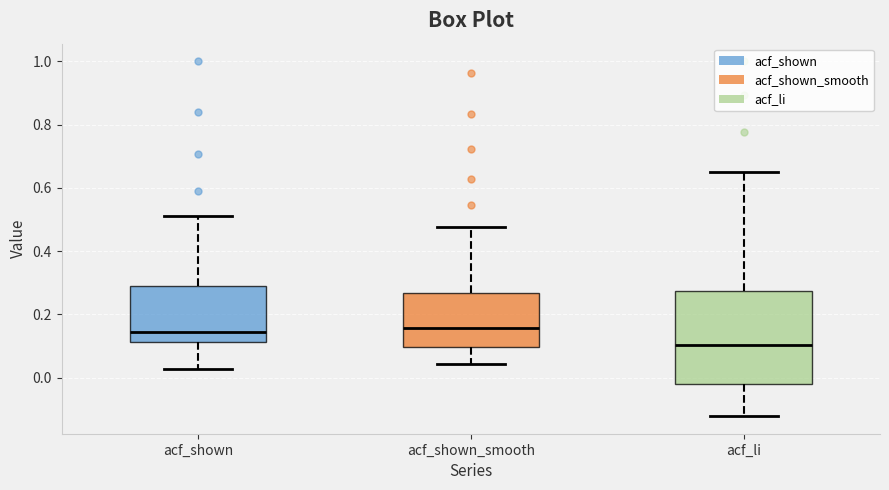

Where is the upper edge of the box for acf_li on the y-axis? The values are not printed on the chart, so give them approximately, as read against the axis.

0.28